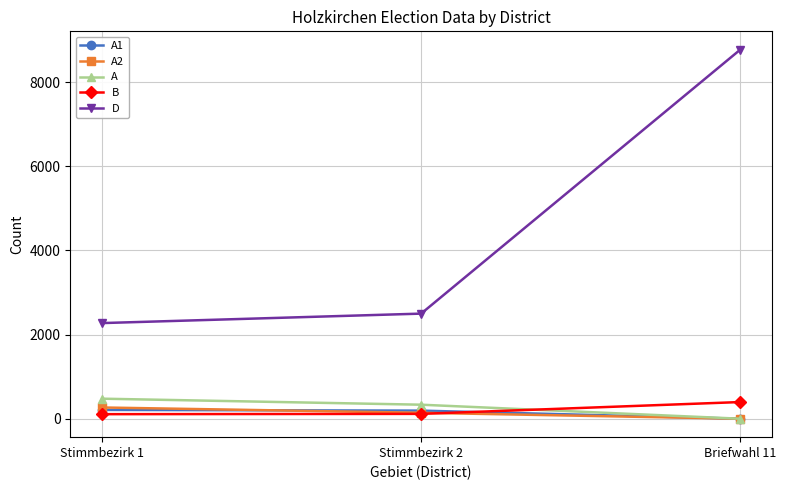

Is the value of A at Briefwahl 11 greater than the value of D at Stimmbezirk 2?

No